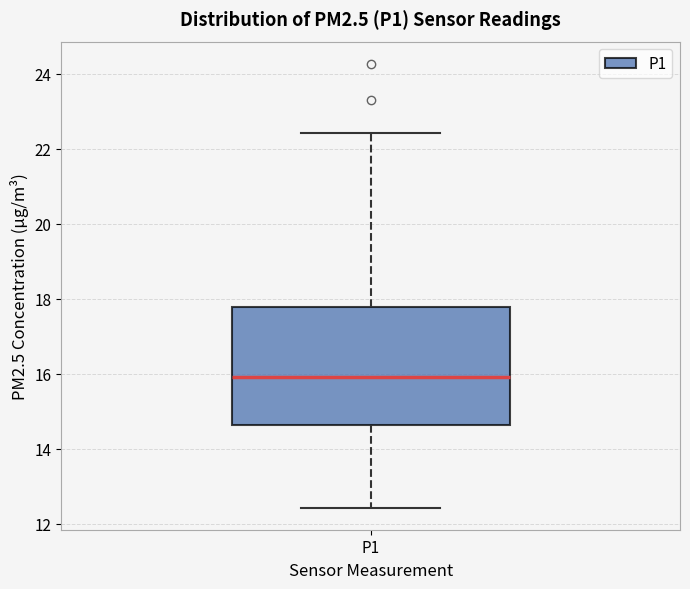

Transcribe this box plot: give where the median line is, the range the box spans, and where the two whiskers end, as read against the y-axis. The values are not printed on the chart, so give them approximately, as read against the axis.

median 16.0, box 14.6 to 17.8, whiskers 12.4 to 22.4